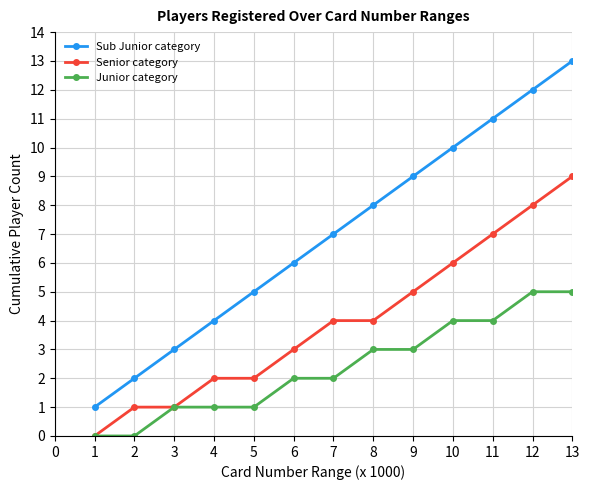

Rank the series by their average value, from highest to lowest.

Sub Junior category, Senior category, Junior category